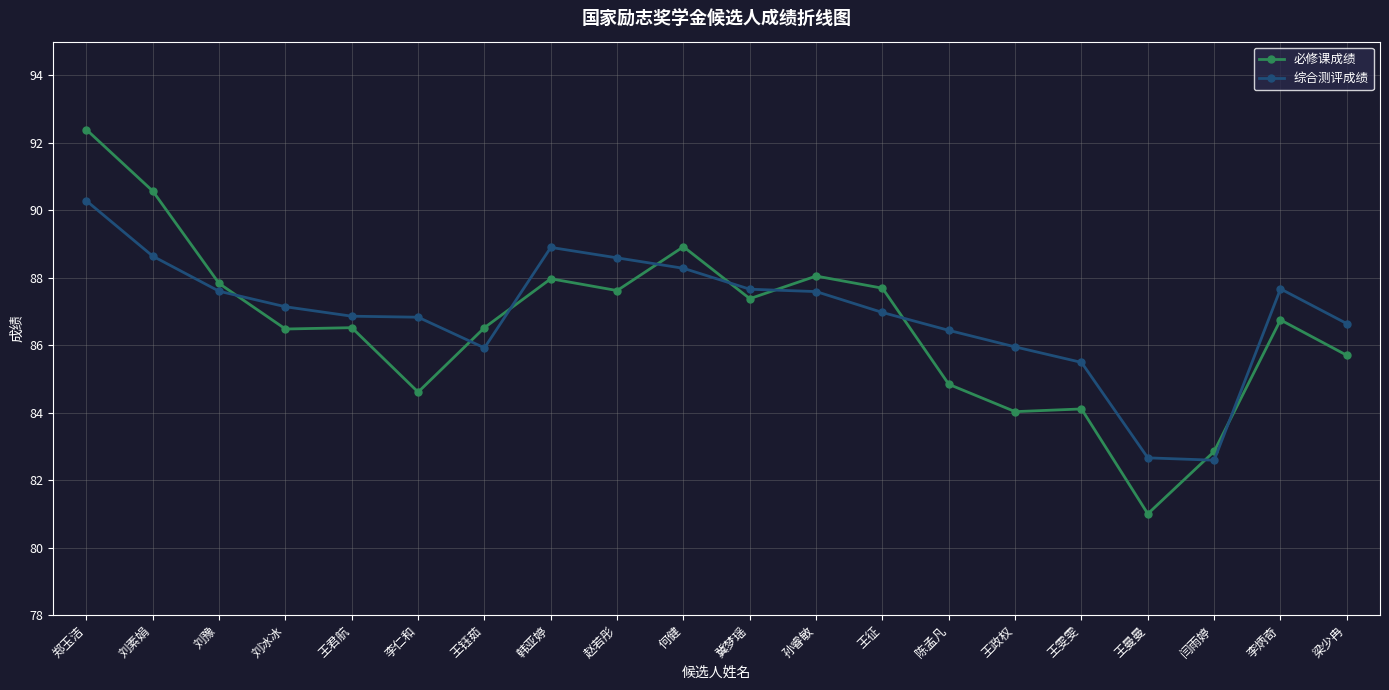

What value does the 综合测评成绩 series have at 韩亚婷?

88.9